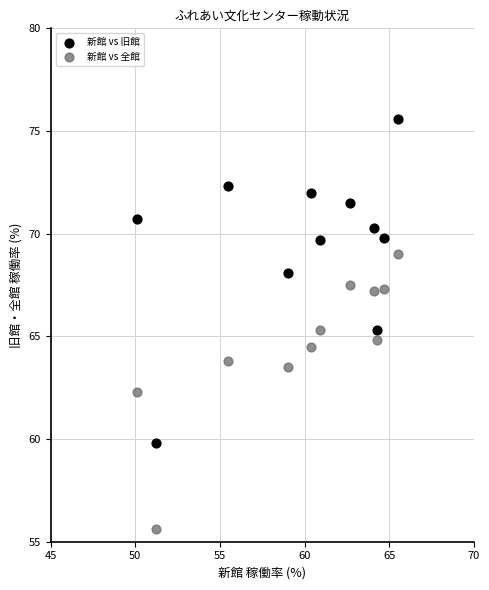

Which series has the widest spread of Y values?

新館 vs 旧館